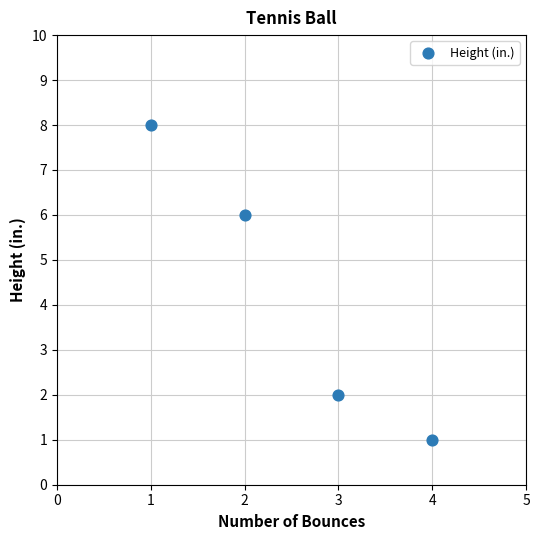

What is the average Y value?

4